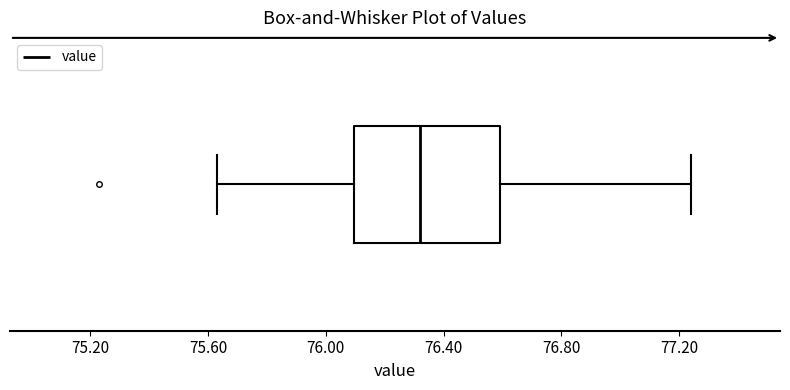

Where does the median line of the box sit on the x-axis? The values are not printed on the chart, so give them approximately, as read against the axis.

76.30